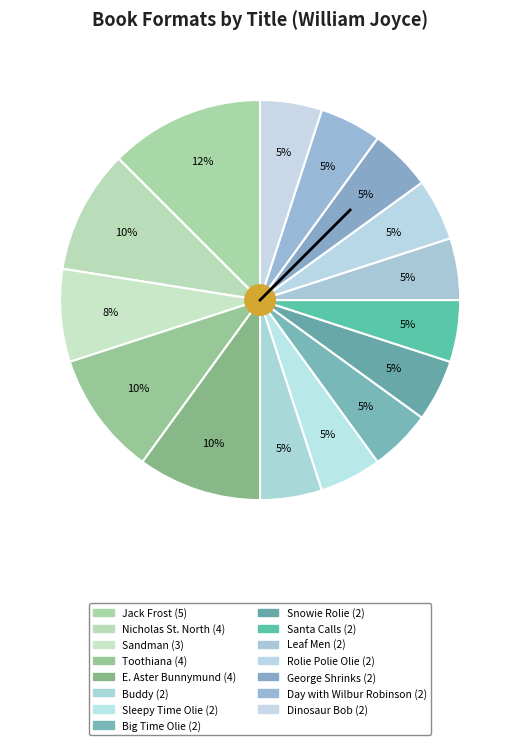

How many segments does this pie chart have?

15